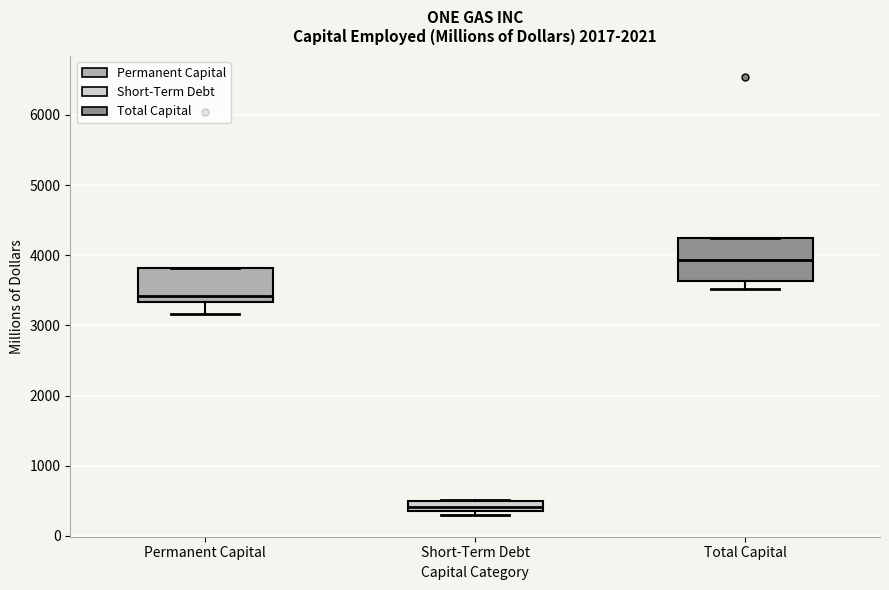

Where is the upper edge of the box for Short-Term Debt on the y-axis? The values are not printed on the chart, so give them approximately, as read against the axis.

500